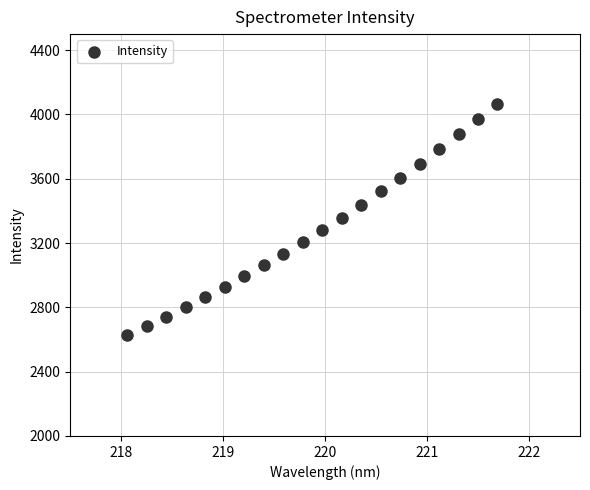

What is the range of X values (max minus min)?

3.6